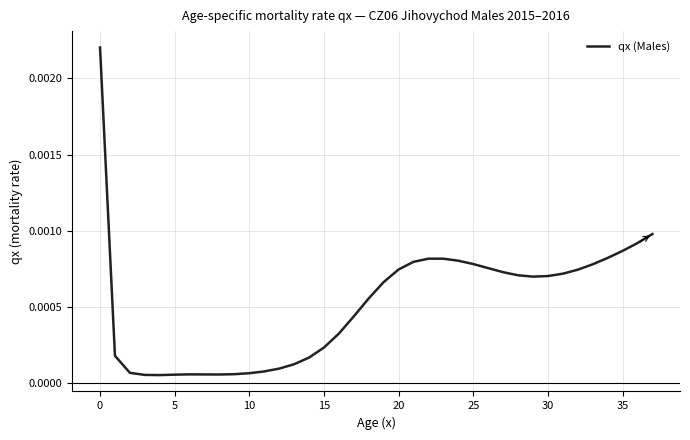

Is this an area chart (filled region under the line)?

No